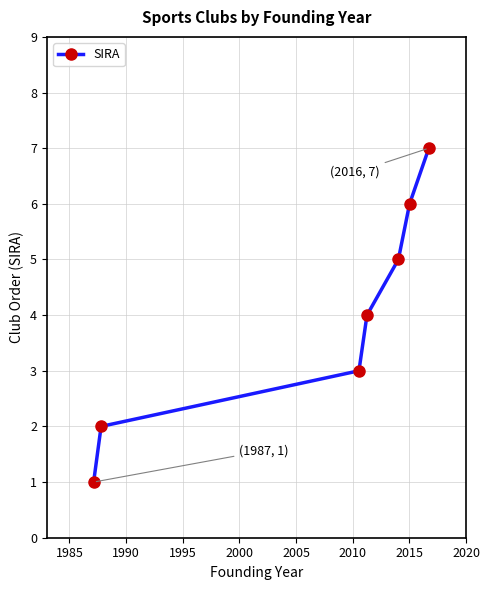

How many values are between 2 and 6?

5